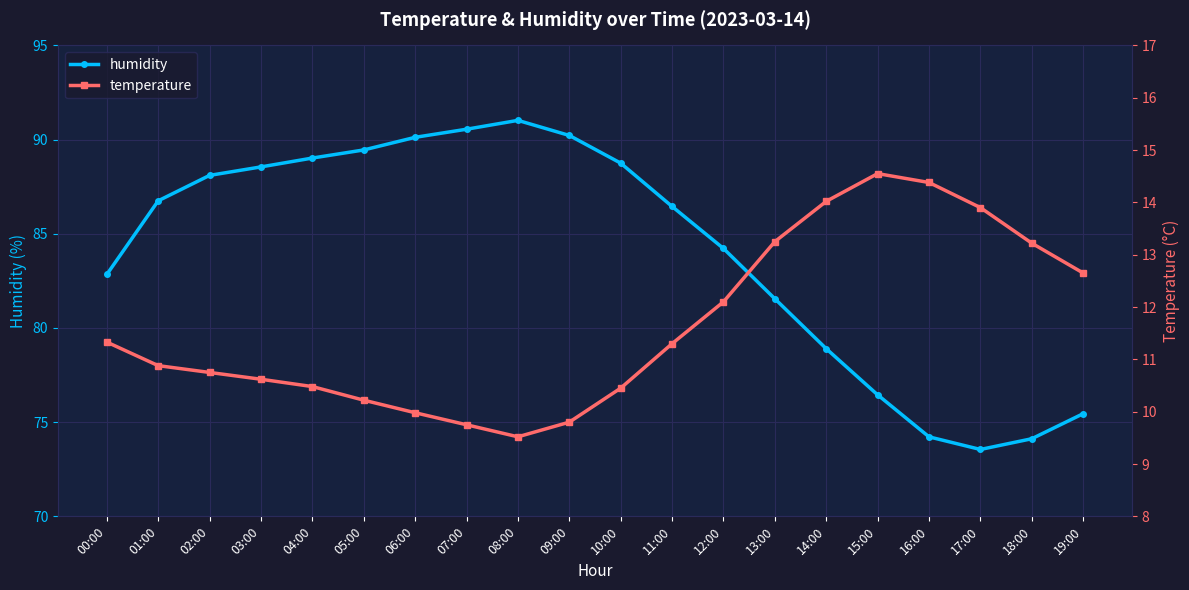

Which label corresponds to the largest value in the chart?

08:00